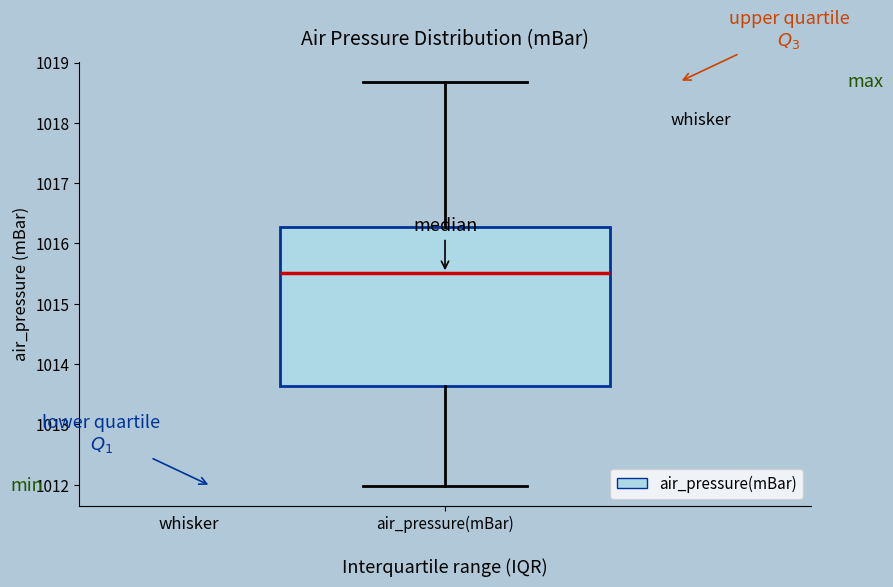

Read this box plot against the y-axis: the position of the median line, the range covered by the box, and the ends of both whiskers. The values are not printed on the chart, so give them approximately, as read against the axis.

median 1015.5, box 1013.6 to 1016.3, whiskers 1012.0 to 1018.7